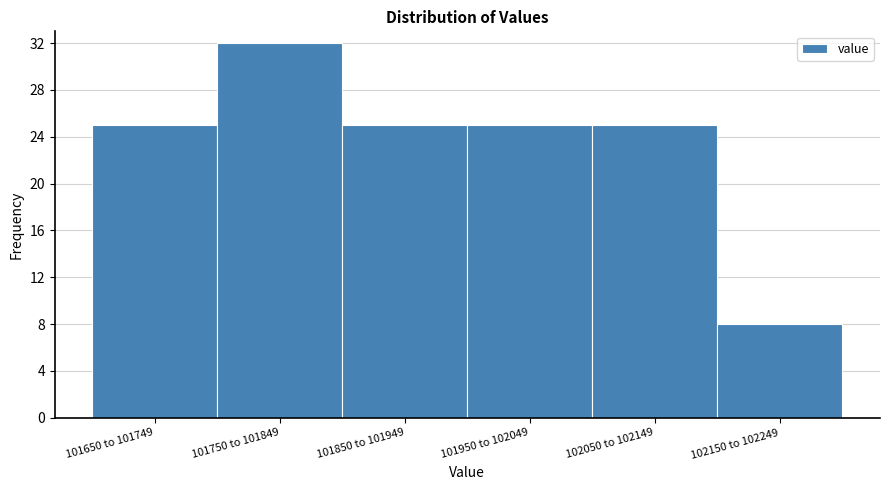

Reading left to right, list all the values displayed in this chart.

25	32	25	25	25	8